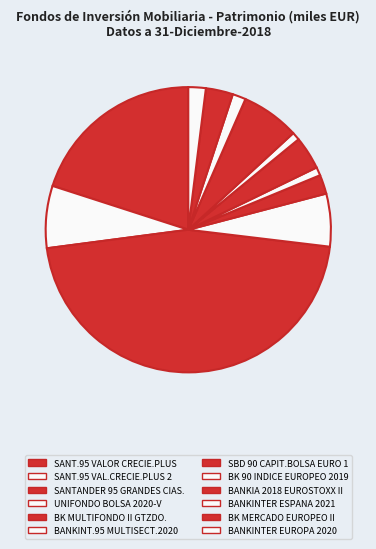

How many slices are in this pie chart?

12